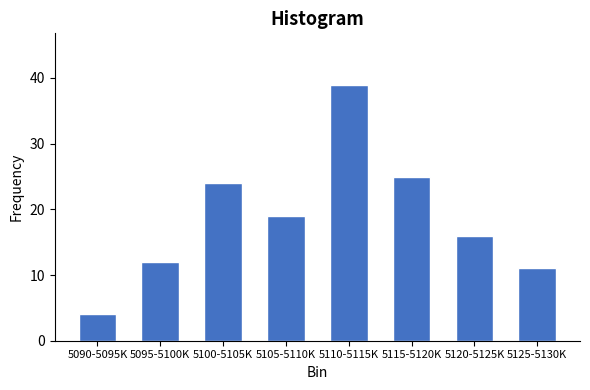

Reading right to left, extract all data points from this chart.

5125-5130K=11	5120-5125K=16	5115-5120K=25	5110-5115K=39	5105-5110K=19	5100-5105K=24	5095-5100K=12	5090-5095K=4